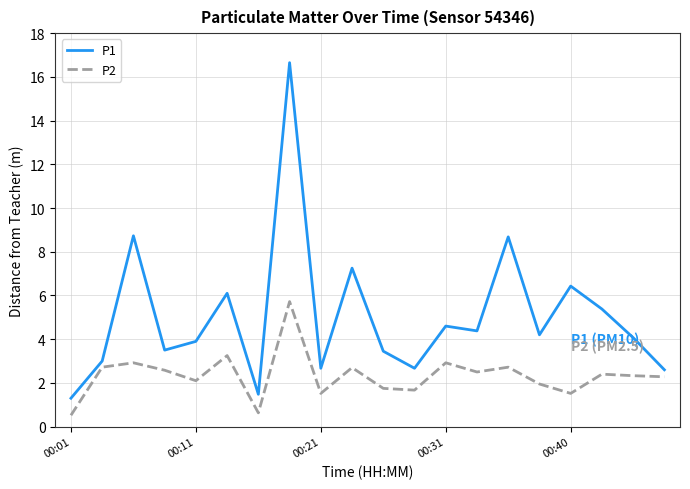

How many series are shown in this chart?

2